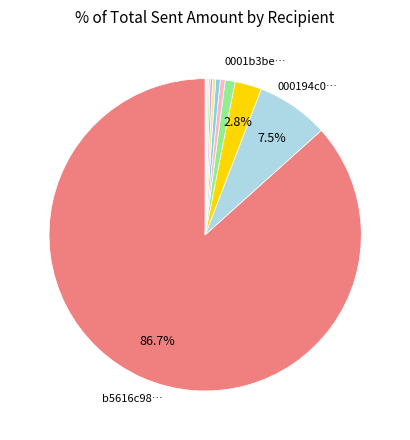

Rank the categories by value from highest to lowest.

b5616c982651e20f, 000194c053596d11, 0001b3bed63fac05, 00023d2153ae693b, 0000002e107b2e67, 0000053bded978bf, 0000b8d8c97d1f42, 443b92a1da36f85a, db34799207e058ad, c3d296690580e5de, Bittrex.com, 6535bb5f22812948